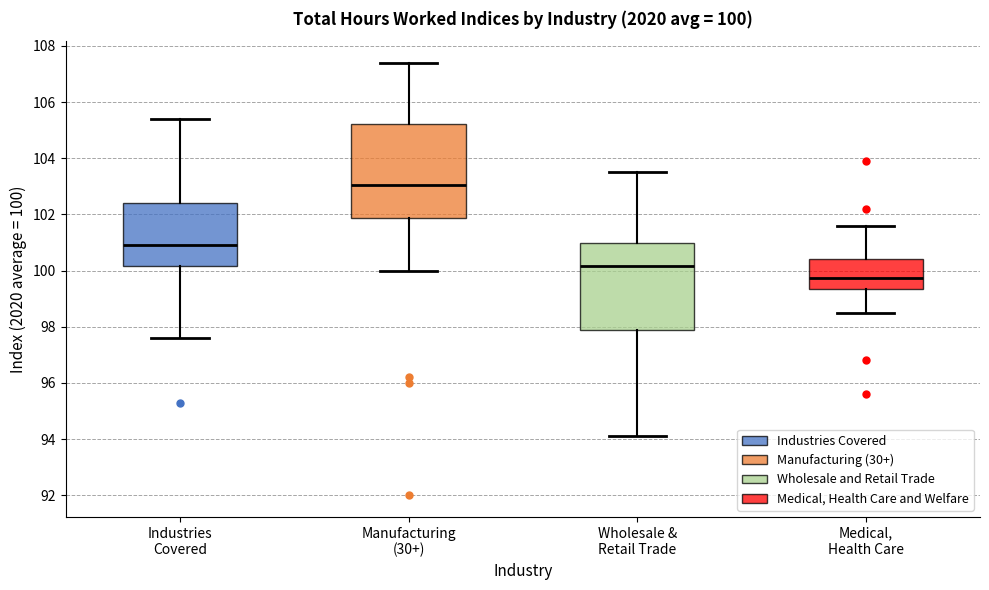

Which box's median line is the lowest?

Medical, Health Care